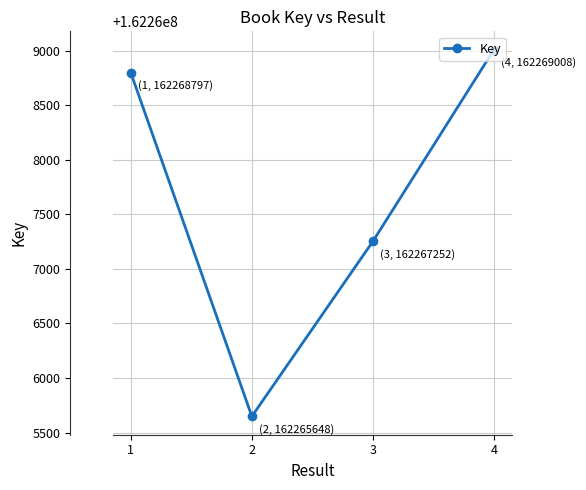

At which category does the chart reach its peak across all series?

4